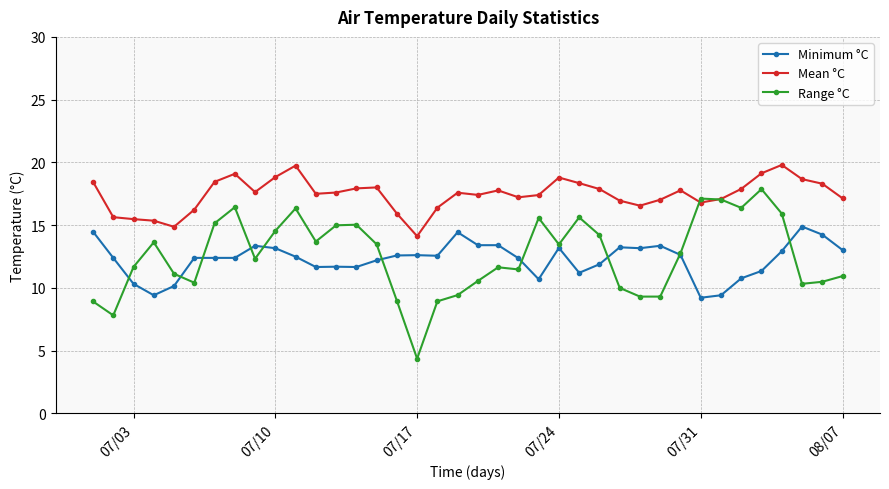

True or false: Range °C has more than 0 interior local peaks.

True